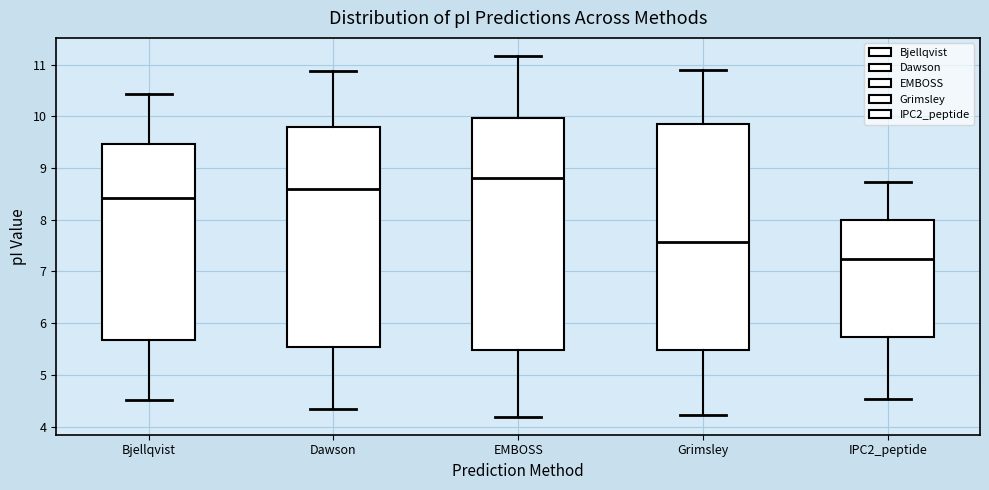

Reading left to right, transcribe this box plot: for each box, give where its median line is, the range the box spans, and where its two whiskers end, as read against the y-axis. The values are not printed on the chart, so give them approximately, as read against the axis.

Bjellqvist: median 8.4, box 5.7 to 9.5, whiskers 4.5 to 10.4
Dawson: median 8.6, box 5.5 to 9.8, whiskers 4.3 to 10.9
EMBOSS: median 8.8, box 5.5 to 10.0, whiskers 4.2 to 11.2
Grimsley: median 7.6, box 5.5 to 9.8, whiskers 4.2 to 10.9
IPC2_peptide: median 7.2, box 5.7 to 8.0, whiskers 4.5 to 8.7